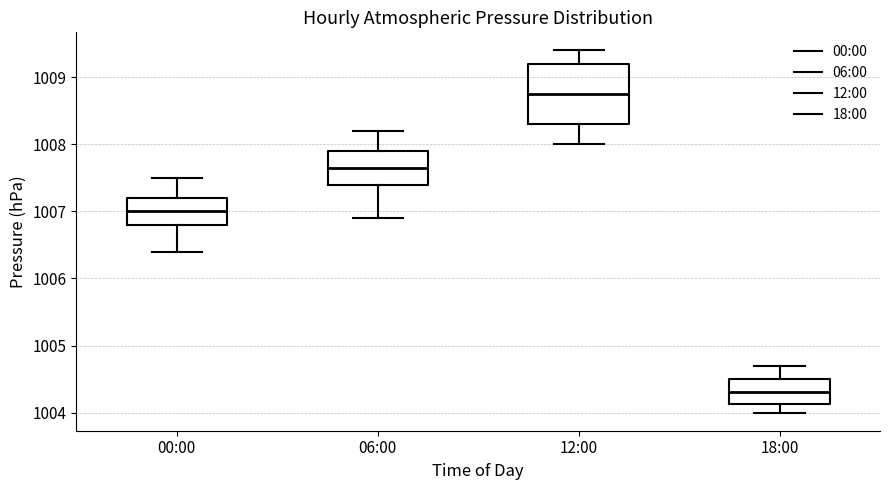

Which box is the tallest, from its lower edge to its upper edge?

12:00